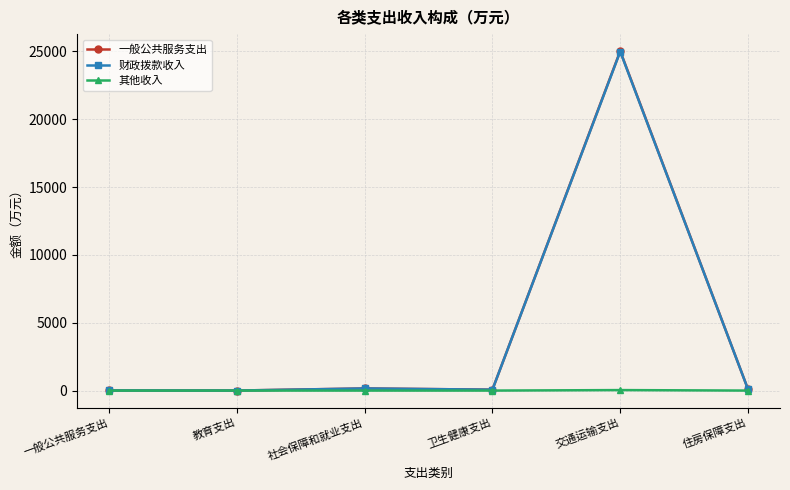

What position from the right is 住房保障支出?

1